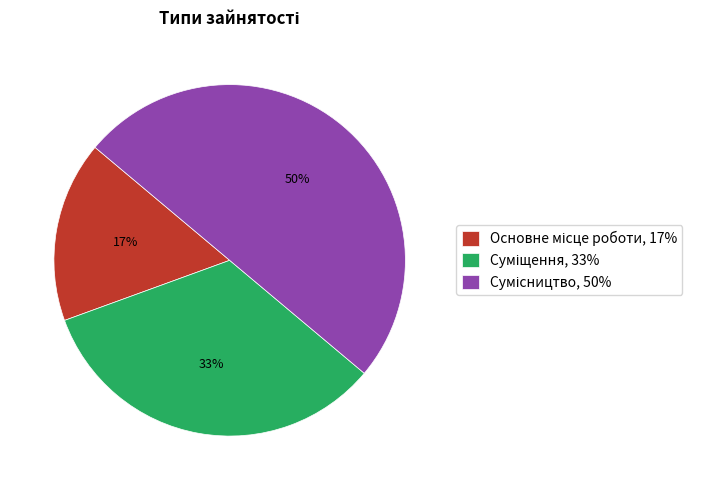

To the nearest percent, what is the difference between the largest and smallest slice percentages?

33%